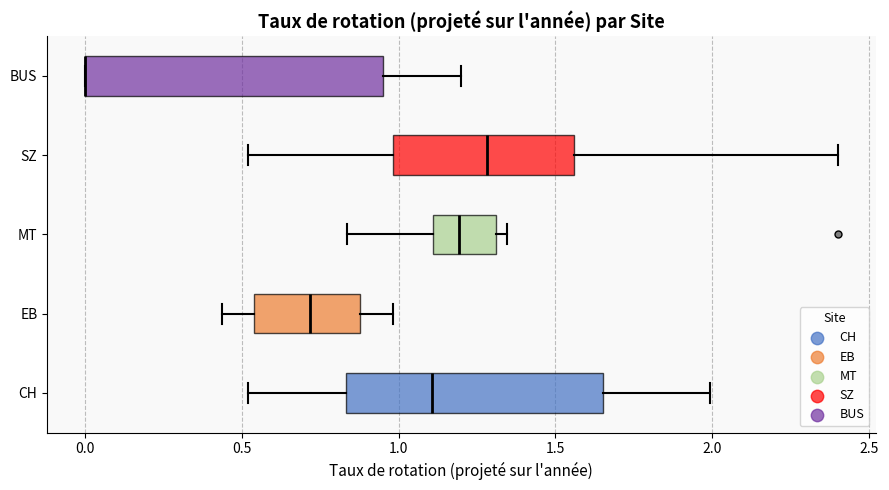

Reading bottom to top, transcribe this box plot: for each box, give where its median line is, the range the box spans, and where its two whiskers end, as read against the x-axis. The values are not printed on the chart, so give them approximately, as read against the axis.

CH: median 1.10, box 0.85 to 1.65, whiskers 0.50 to 2.00
EB: median 0.70, box 0.55 to 0.90, whiskers 0.45 to 1.00
MT: median 1.20, box 1.10 to 1.30, whiskers 0.85 to 1.35
SZ: median 1.30, box 1.00 to 1.55, whiskers 0.50 to 2.40
BUS: median 0.00 (drawn on the box's left edge), box 0.00 to 0.95, whiskers 0.00 to 1.20